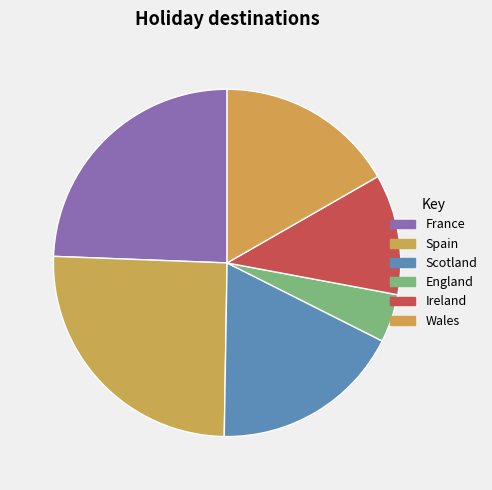

How many segments does this pie chart have?

6